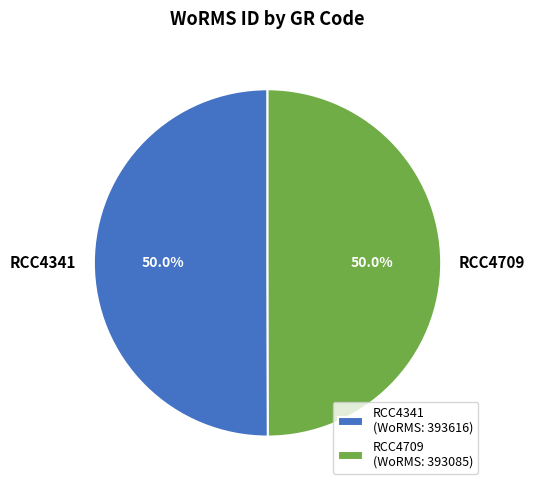

What is the ratio of the value at RCC4341 to the value at RCC4709?

1.0